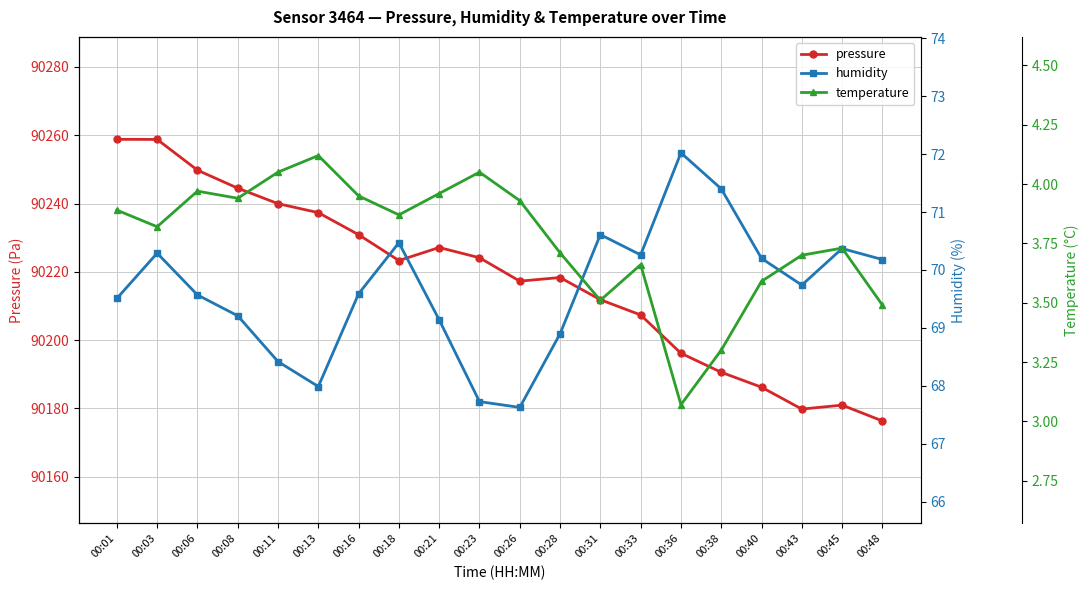

The humidity series shows 69.7 at 00:43. True or false?

True